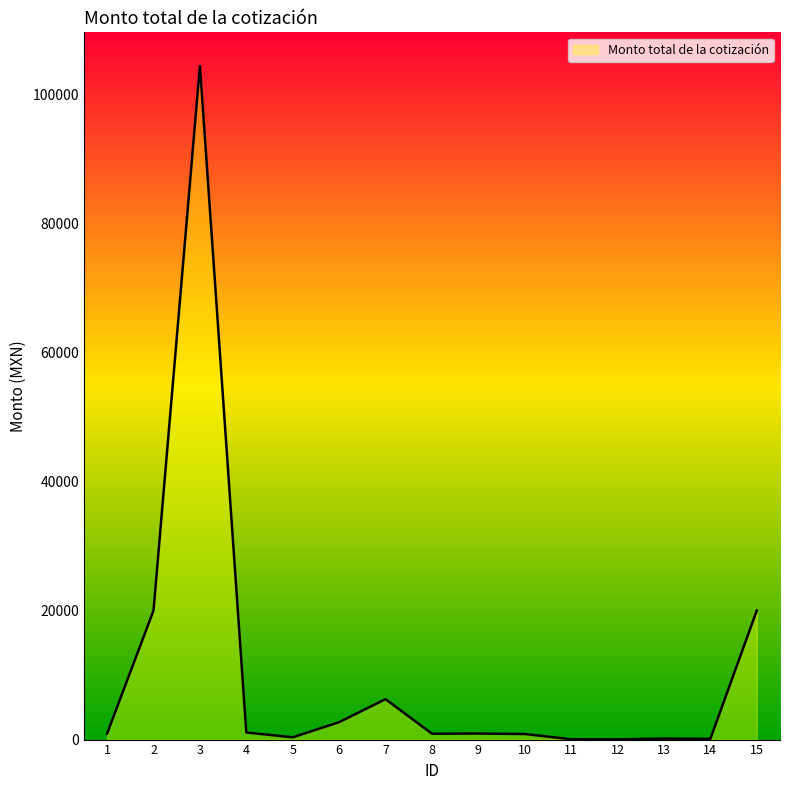

How many series are shown in this chart?

1